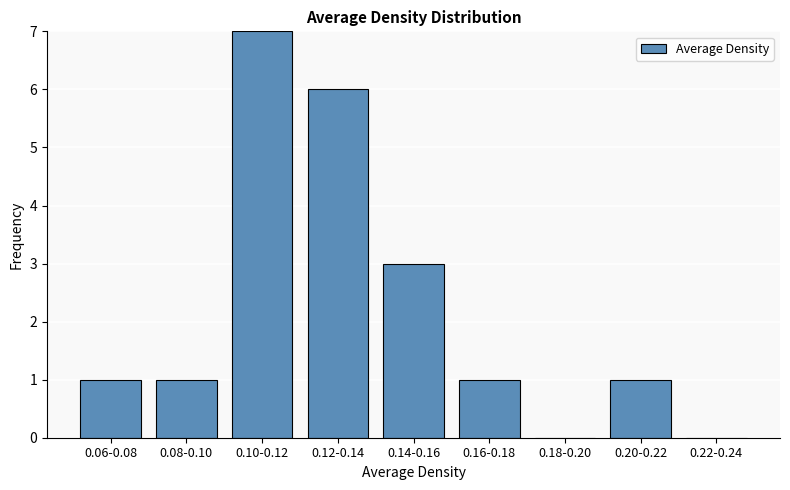

Reading left to right, extract all data points from this chart.

0.06-0.08=1	0.08-0.10=1	0.10-0.12=7	0.12-0.14=6	0.14-0.16=3	0.16-0.18=1	0.18-0.20=0	0.20-0.22=1	0.22-0.24=0